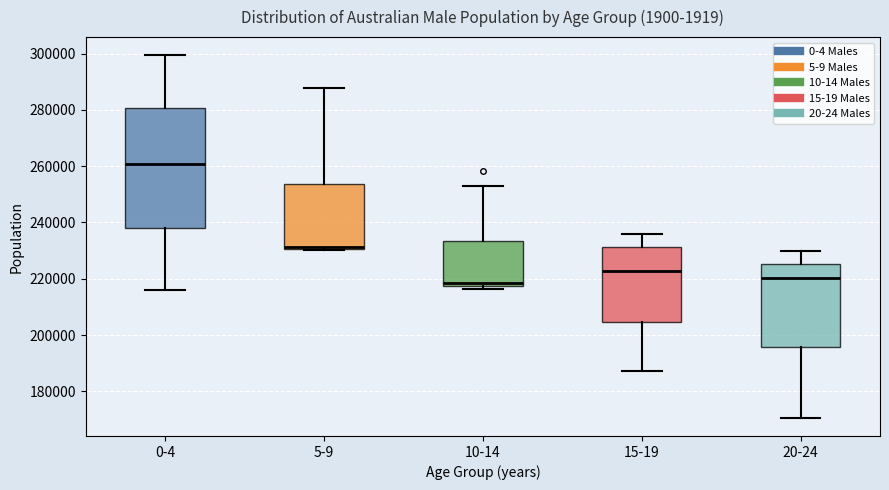

Reading left to right, transcribe this box plot: for each box, give where its median line is, the range the box spans, and where its two whiskers end, as read against the y-axis. The values are not printed on the chart, so give them approximately, as read against the axis.

0-4: median 260000, box 238000 to 280000, whiskers 216000 to 300000
5-9: median 232000, box 230000 to 254000, whiskers 230000 to 288000
10-14: median 218000 (just above the box's lower edge), box 218000 to 234000, whiskers 216000 to 252000
15-19: median 222000, box 204000 to 232000, whiskers 188000 to 236000
20-24: median 220000, box 196000 to 226000, whiskers 170000 to 230000